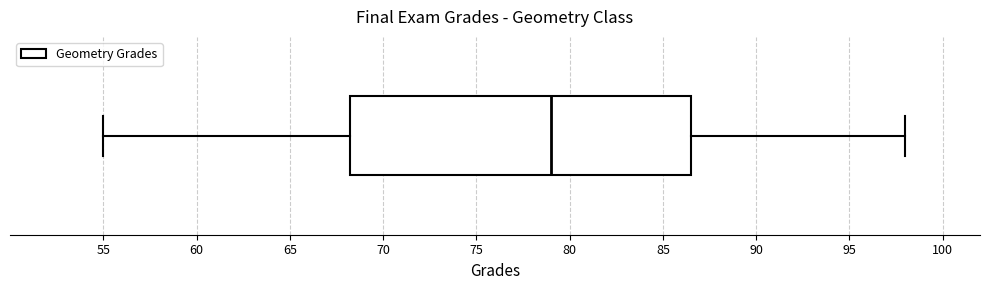

Where does the right whisker of the box end on the x-axis? The values are not printed on the chart, so give them approximately, as read against the axis.

98.0